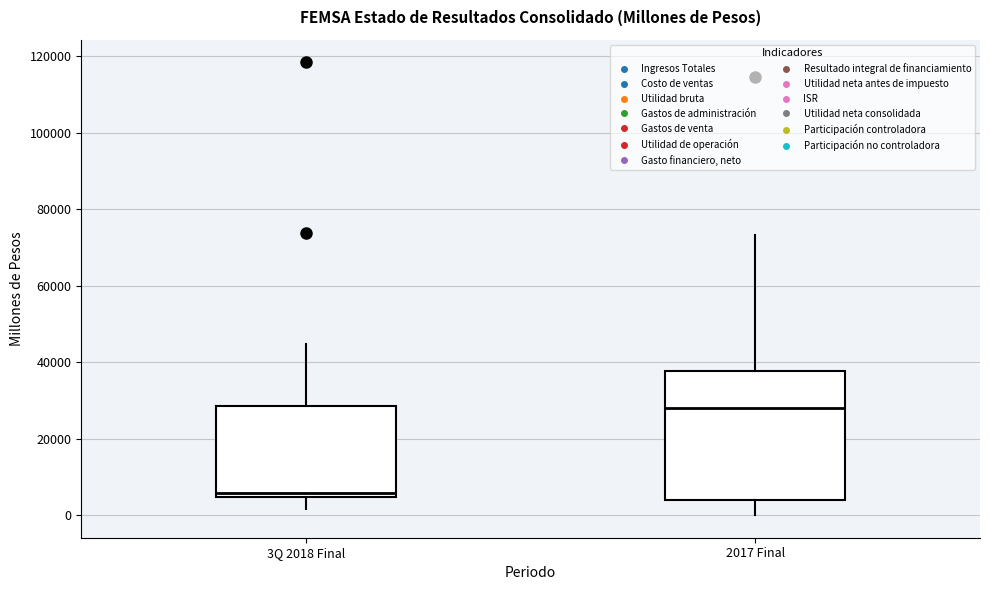

Reading left to right, transcribe this box plot: for each box, give where its median line is, the range the box spans, and where its two whiskers end, as read against the y-axis. The values are not printed on the chart, so give them approximately, as read against the axis.

3Q 2018 Final: median 6000, box 4000 to 28000, whiskers 2000 to 44000
2017 Final: median 28000, box 4000 to 38000, whiskers 0 to 74000